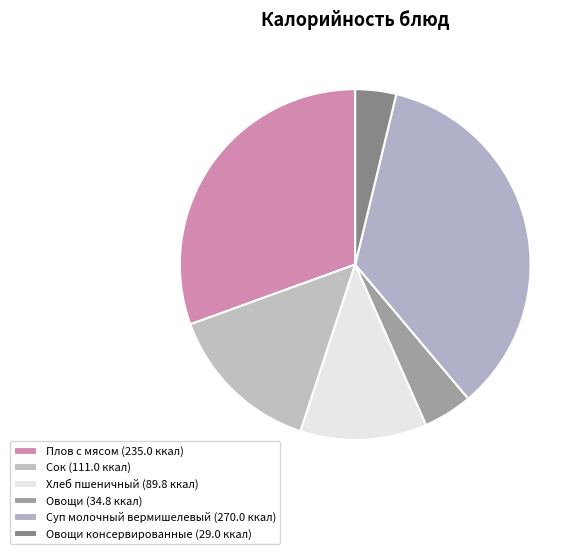

Count the number of slices in the pie.

6